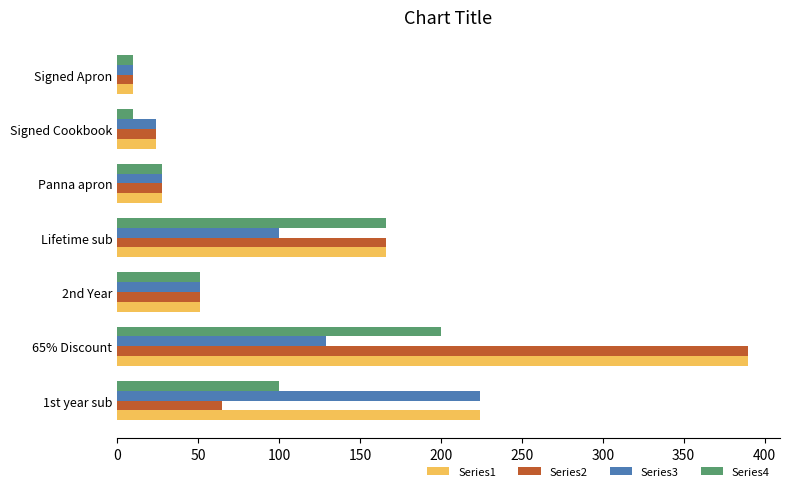

What is the highest value of the Series3 series?

224